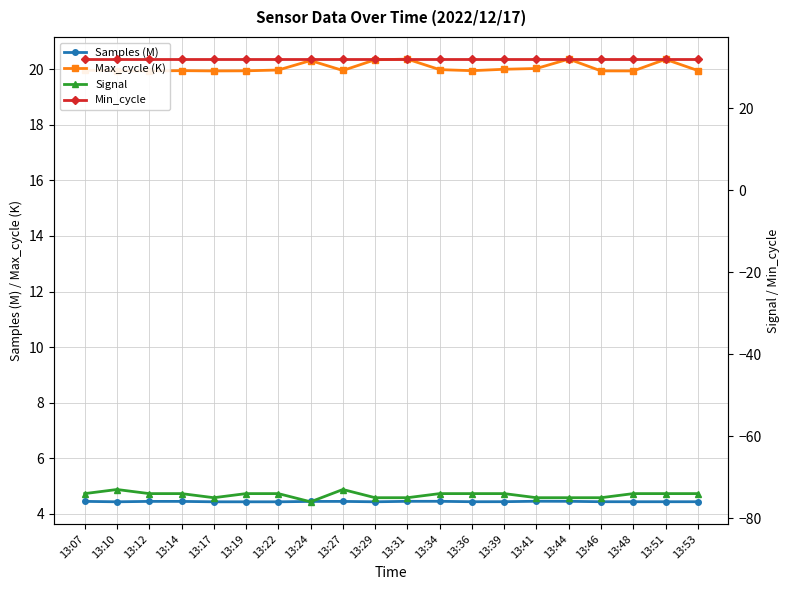

What is the total value across all series at 13:51?

-17.2